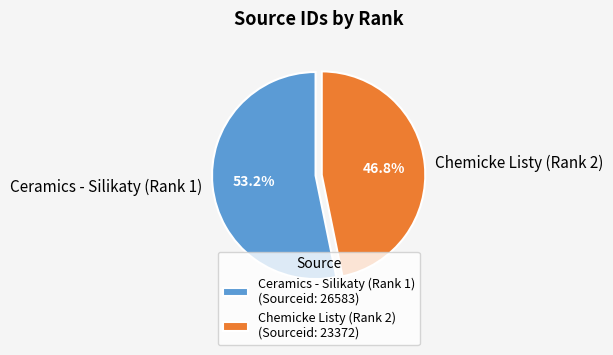

Rank the categories by value from lowest to highest.

Chemicke Listy (Rank 2), Ceramics - Silikaty (Rank 1)